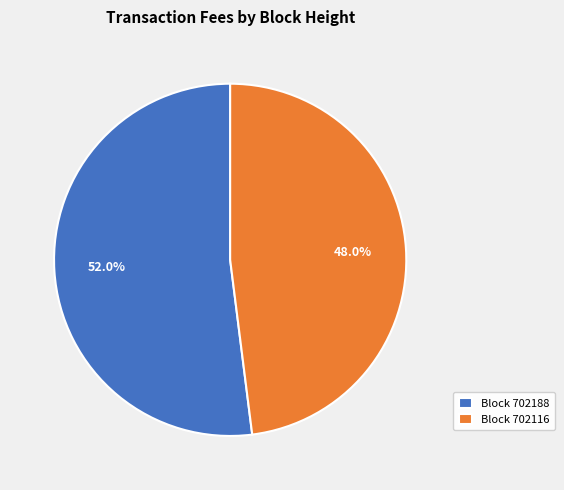

Does Block 702188 account for over 50% of the chart?

Yes